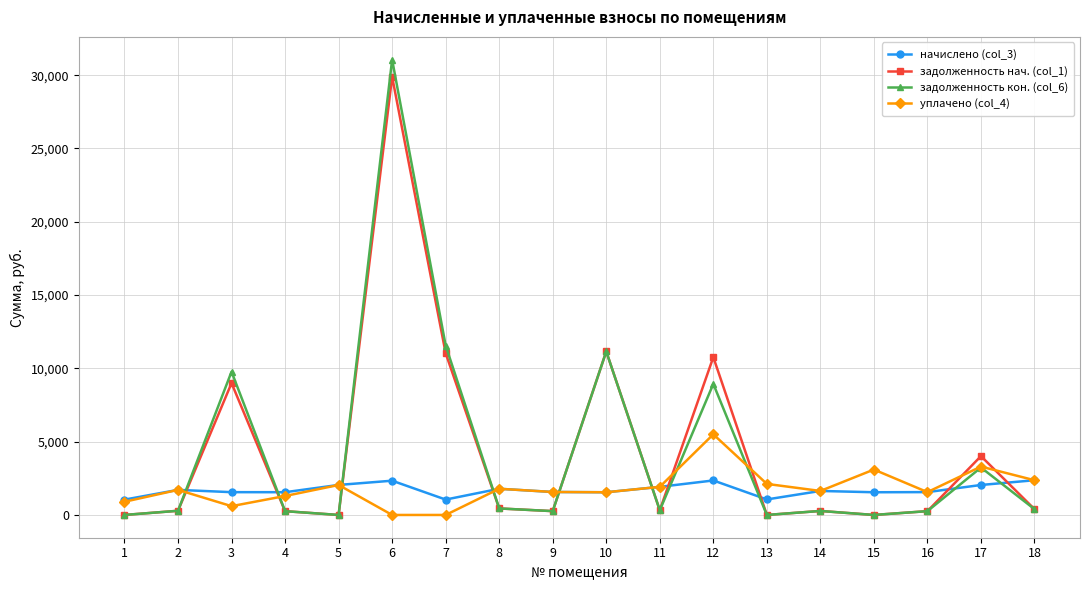

True or false: начислено (col_3) has more than 1 points higher than both neighbors.

True